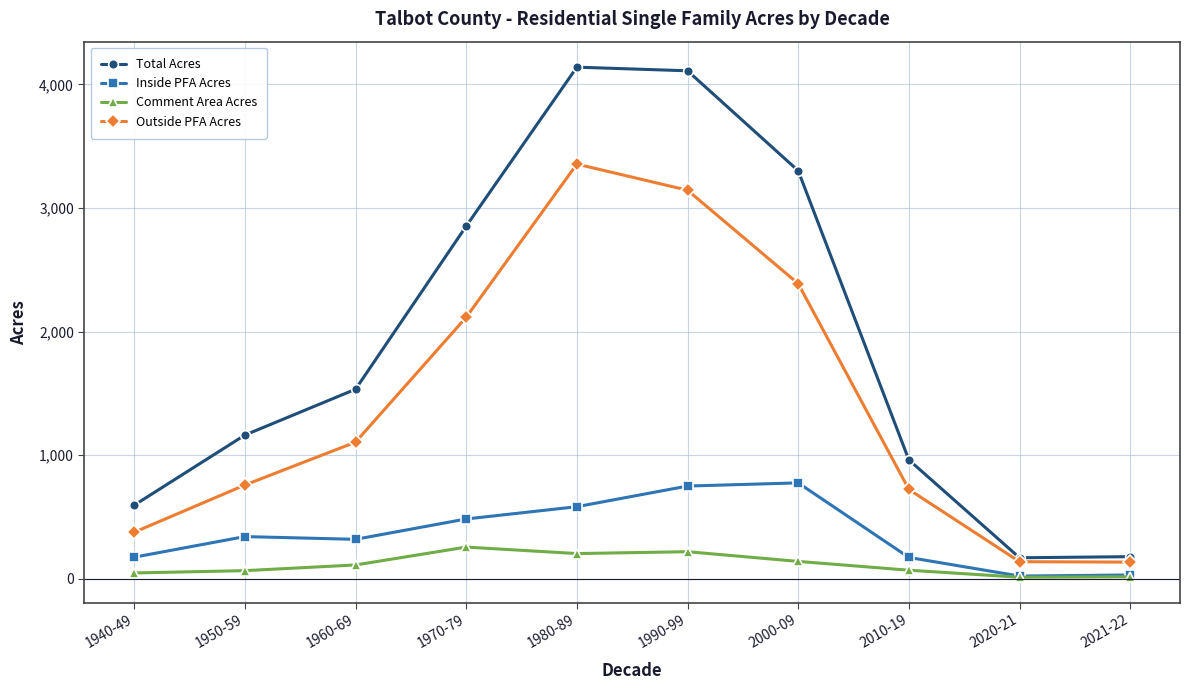

What is the label of the 1st point from the right?

2021-22